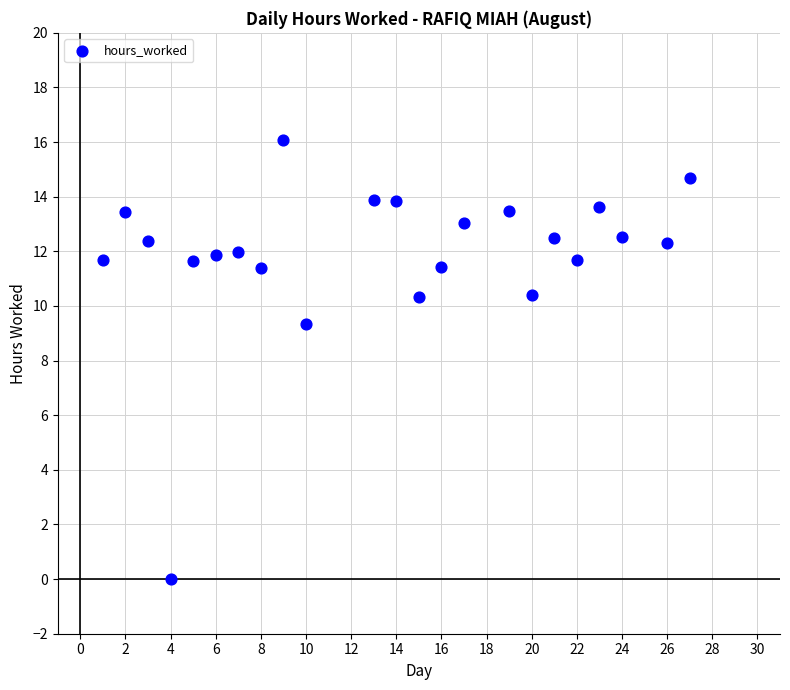

What is the range of Y values (max minus min)?

16.1